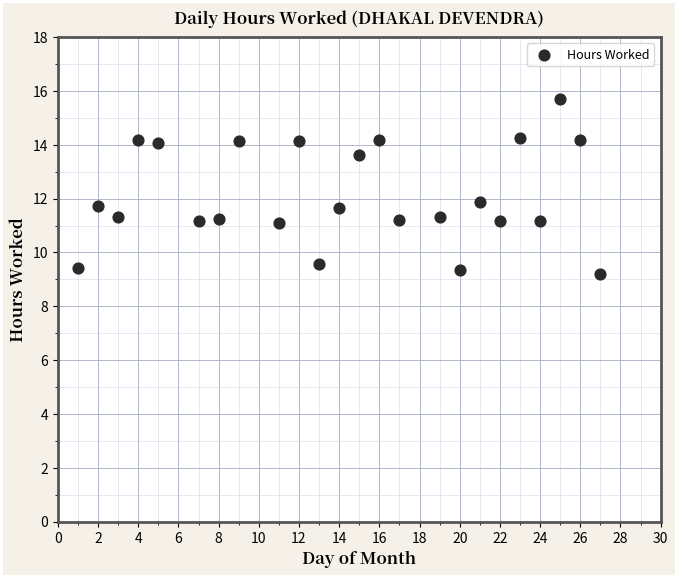

What is the range of Y values (max minus min)?

6.5